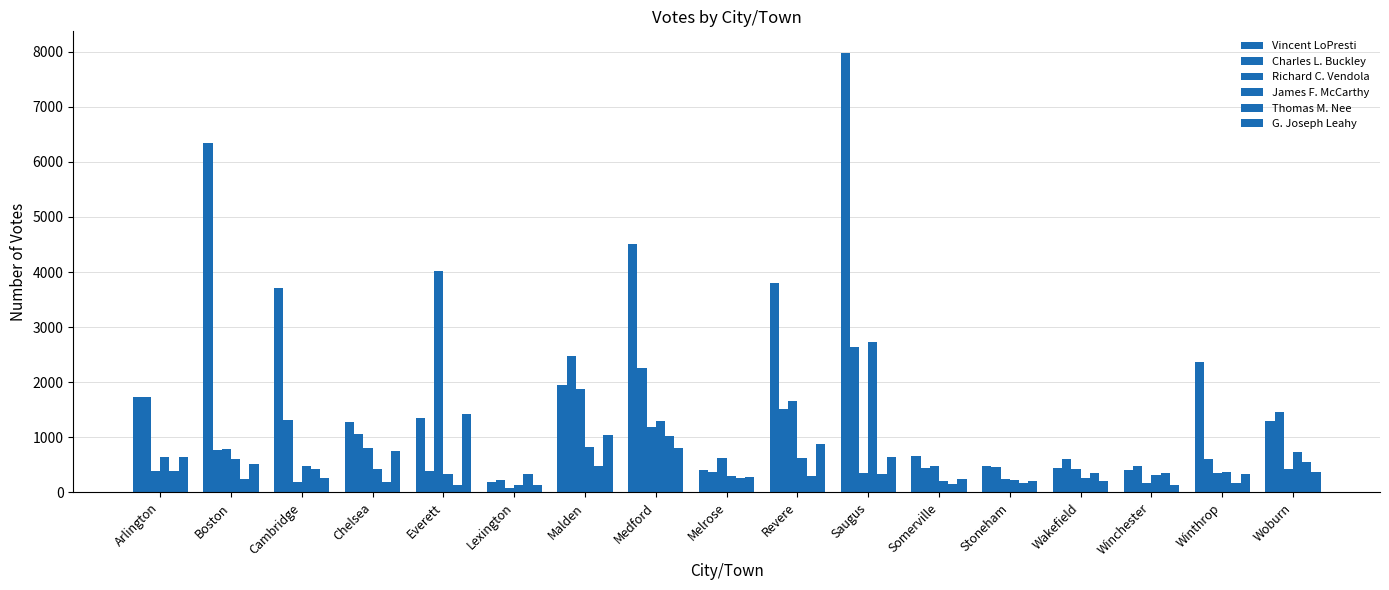

What is the label of the 4th bar from the left?

Chelsea